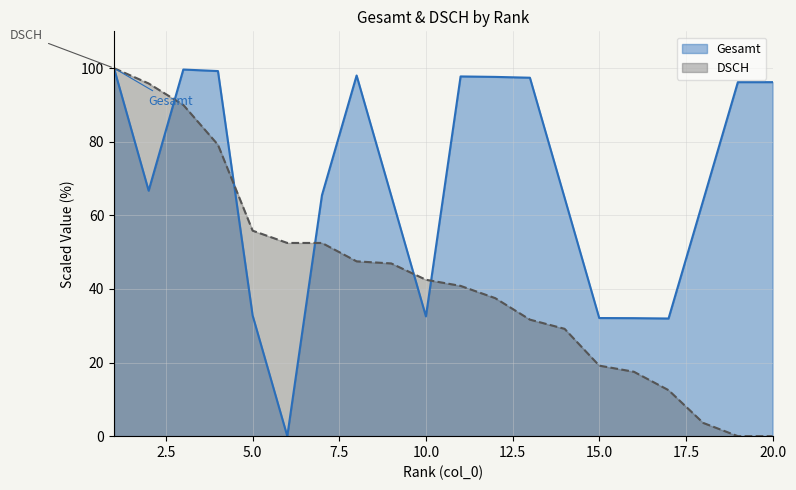

Is the value of Gesamt at 2 greater than the value of DSCH at 6?

Yes